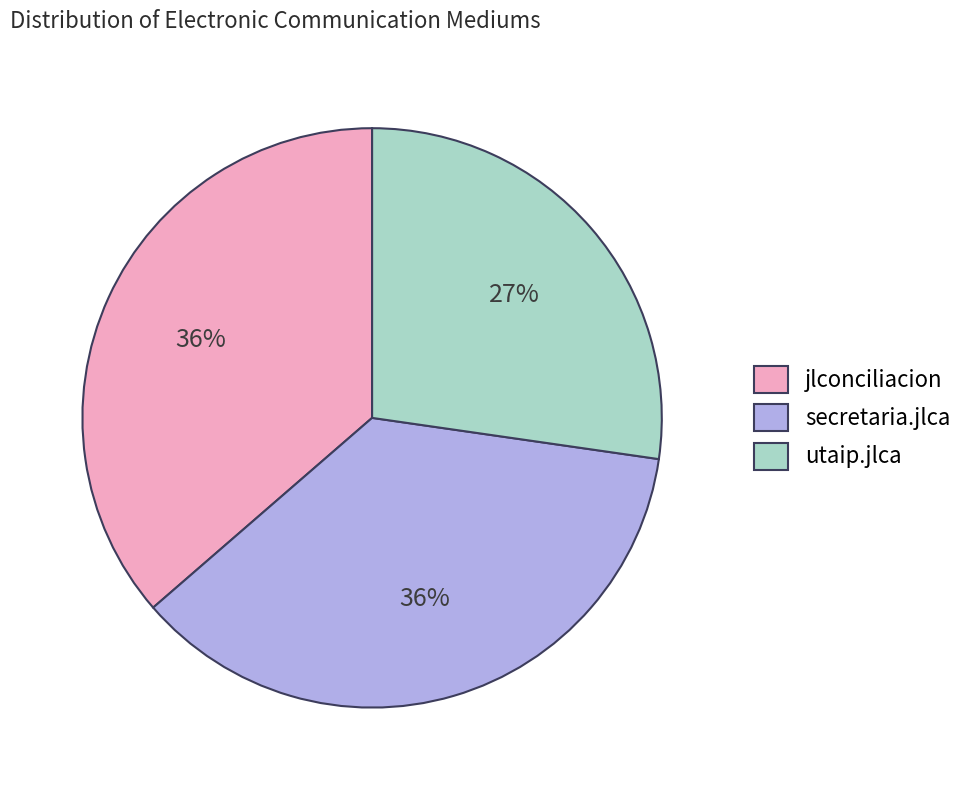

Is it true that secretaria.jlca is 46% of the pie?

False